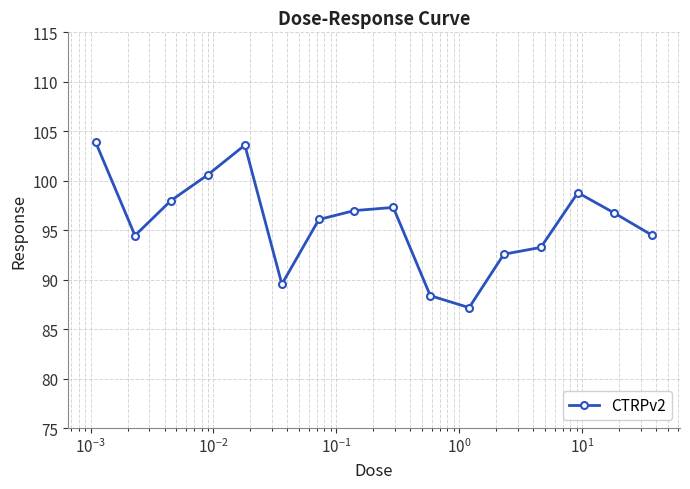

How many series are shown in this chart?

1